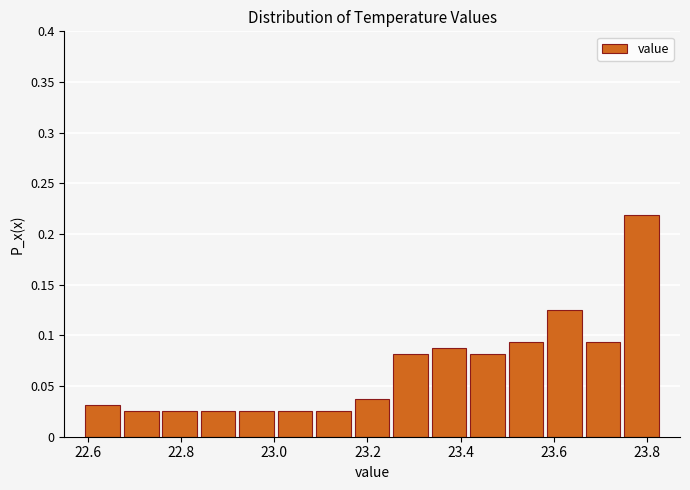

Which range on the x-axis has the tallest bar?

23.74 to 23.84